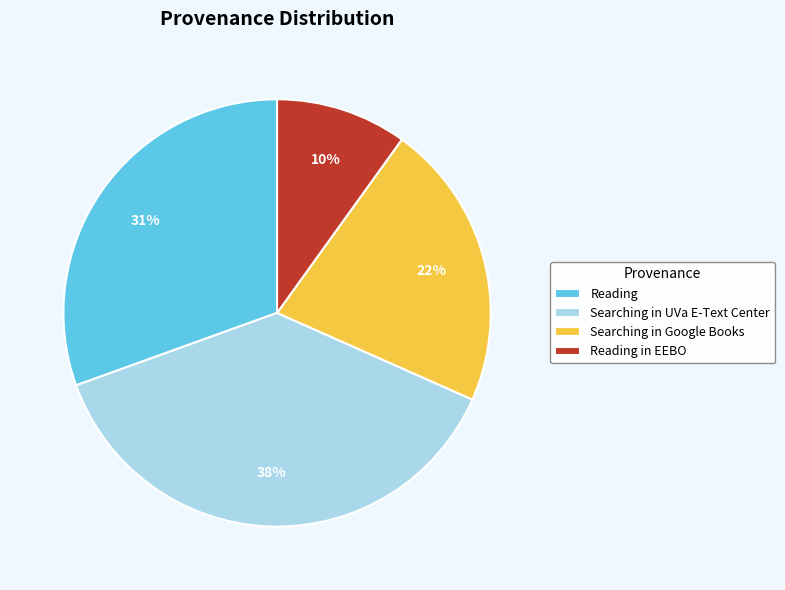

Rank the categories by value from highest to lowest.

Searching in UVa E-Text Center, Reading, Searching in Google Books, Reading in EEBO